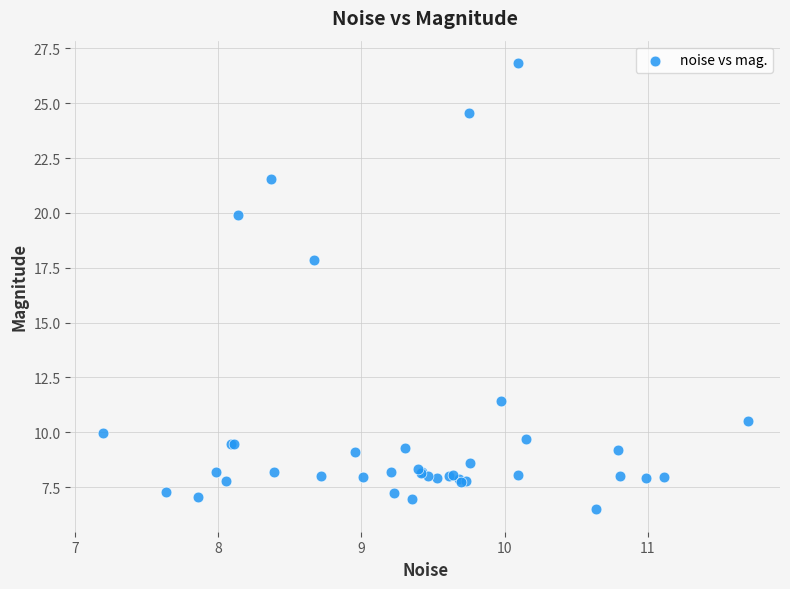

What Y value in the scatter plot is closest to 16?

17.9